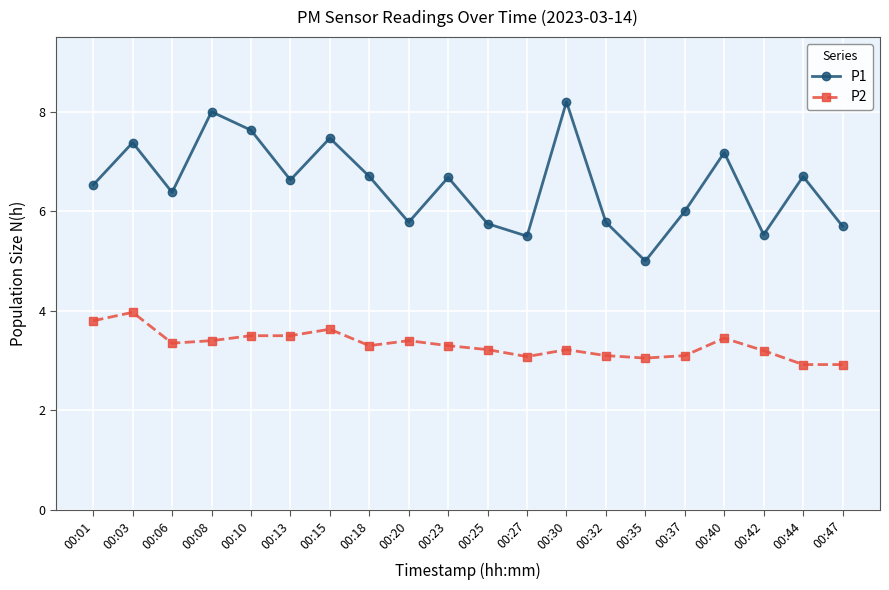

At how many categories does at least one series exceed 7?

6